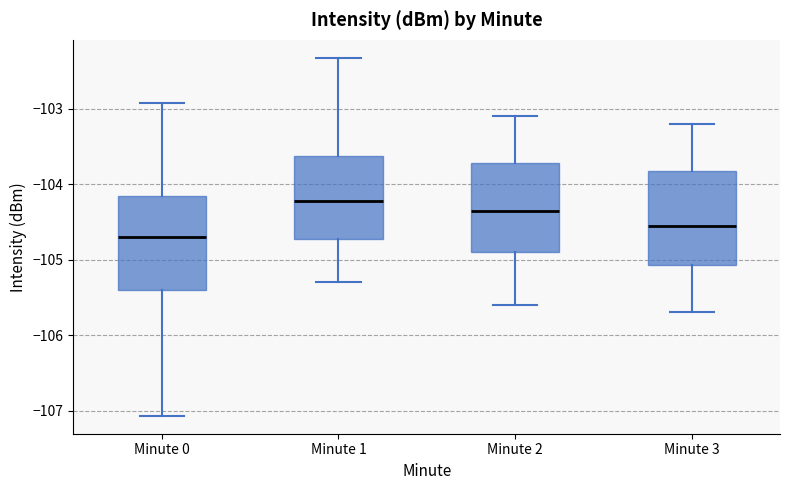

Which box's median line is the highest?

Minute 1